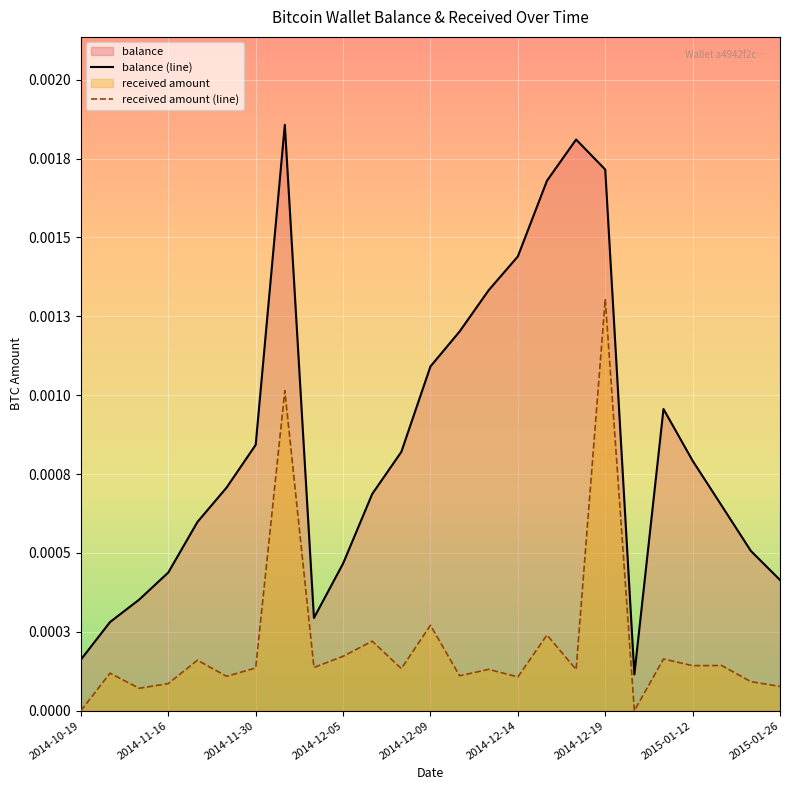

Is the value of received amount (line) at 20 greater than the value of balance (line) at 21?

No